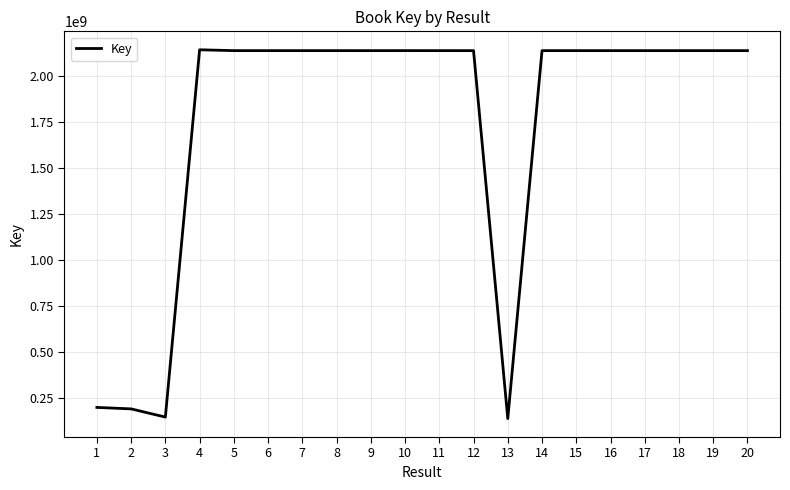

The value at 4 is 1255005696. True or false?

False